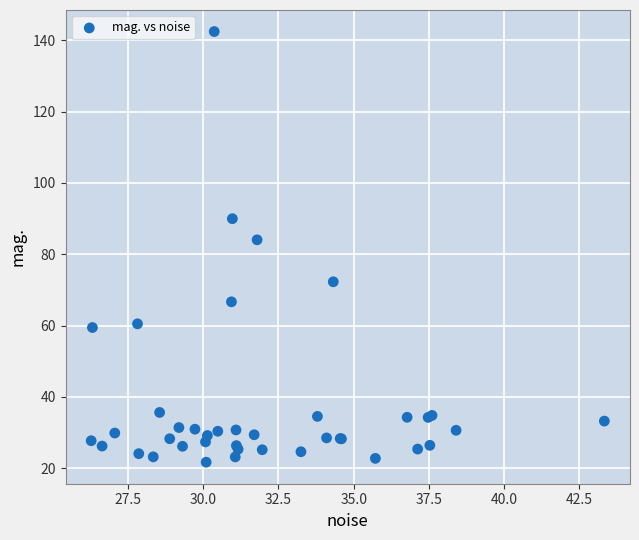

What Y value in the scatter plot is closest to 82?

84.0